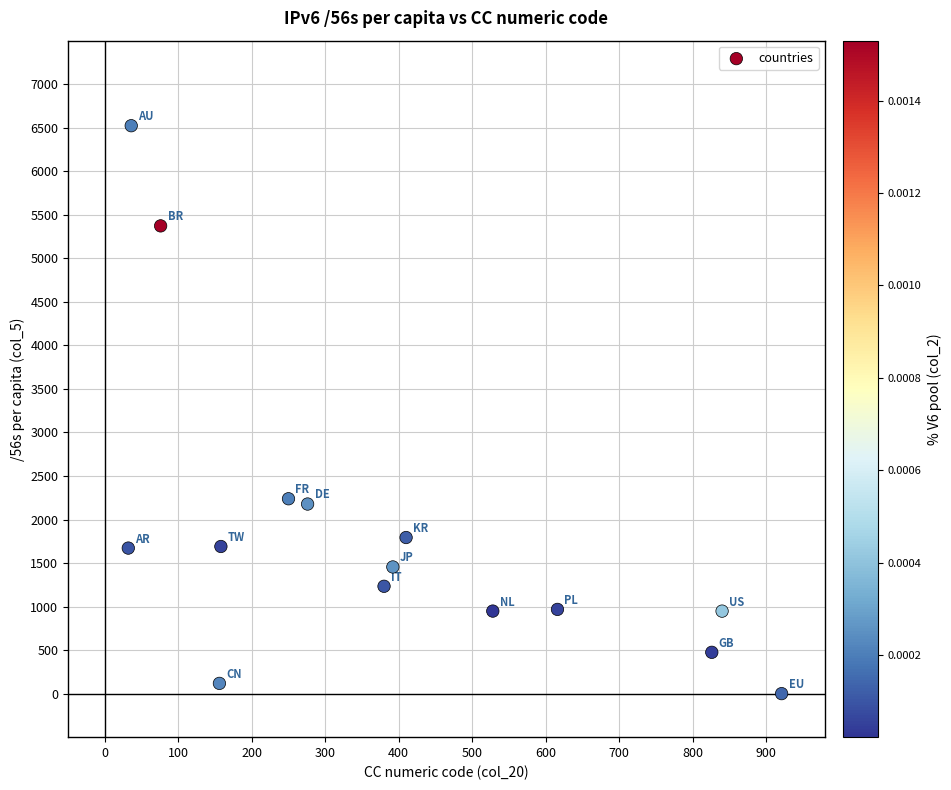

What is the range of X values (max minus min)?

889.0